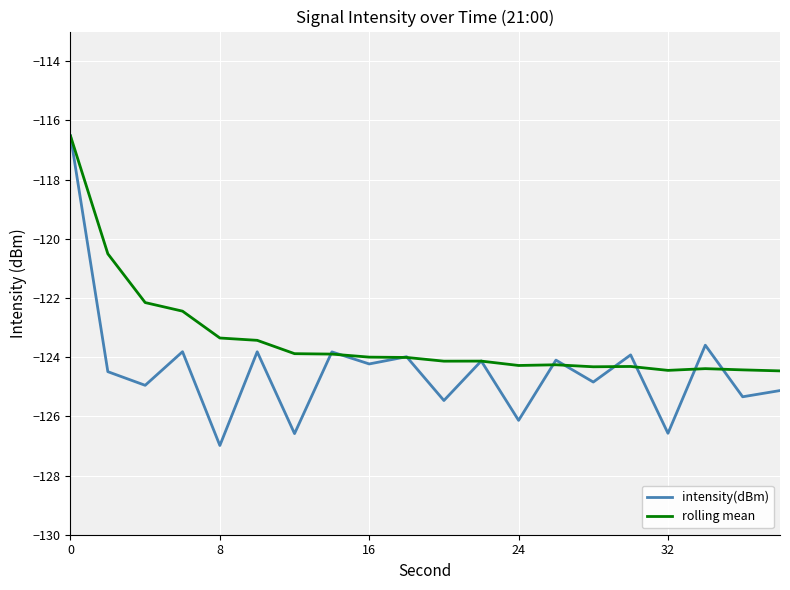

List the series in order of their overall mean, lowest first.

intensity(dBm), rolling mean